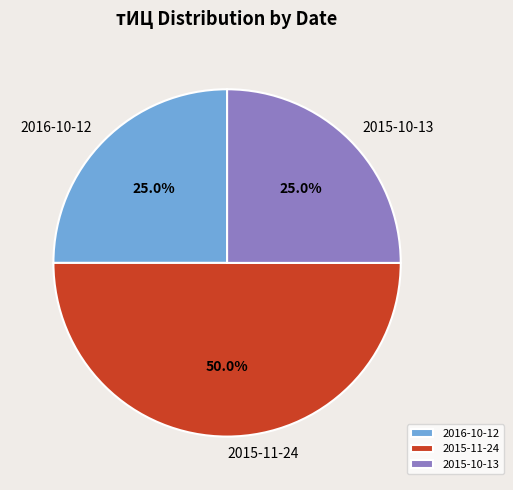

How many slices are in this pie chart?

3